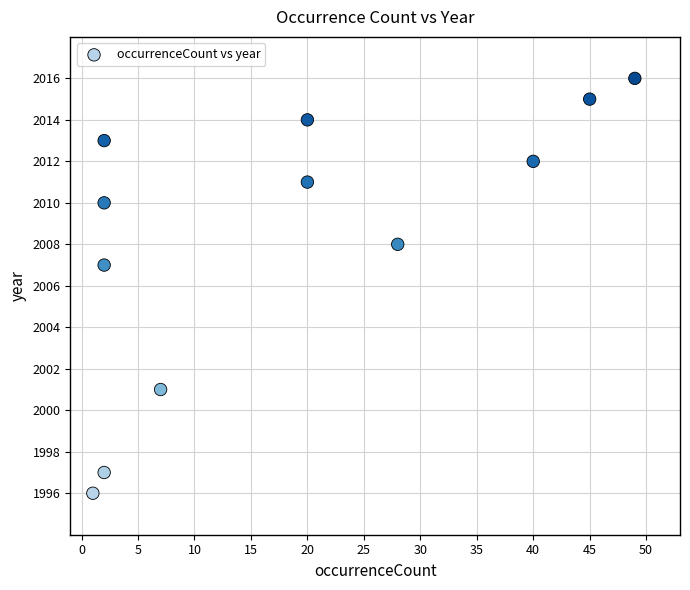

What is the range of Y values (max minus min)?

20